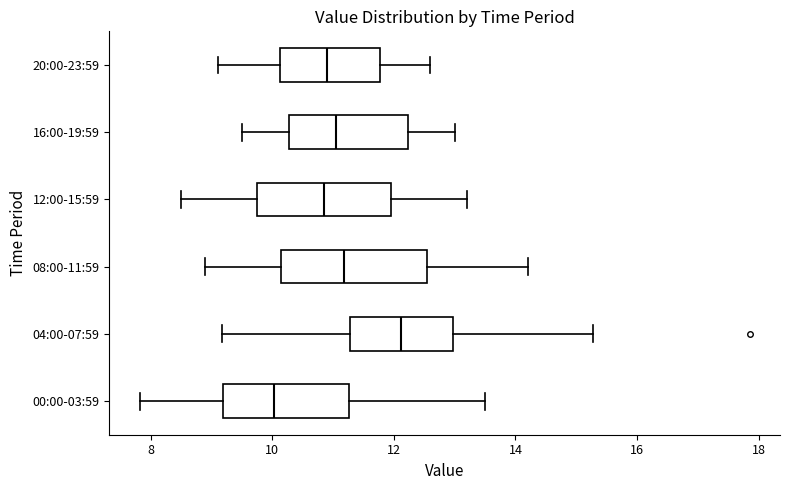

Reading bottom to top, read every box against the x-axis: the position of its median line, the range the box covers, and the ends of its whiskers. The values are not printed on the chart, so give them approximately, as read against the axis.

00:00-03:59: median 10.0, box 9.2 to 11.2, whiskers 7.8 to 13.6
04:00-07:59: median 12.2, box 11.2 to 13.0, whiskers 9.2 to 15.2
08:00-11:59: median 11.2, box 10.2 to 12.6, whiskers 9.0 to 14.2
12:00-15:59: median 10.8, box 9.8 to 12.0, whiskers 8.6 to 13.2
16:00-19:59: median 11.0, box 10.2 to 12.2, whiskers 9.6 to 13.0
20:00-23:59: median 11.0, box 10.2 to 11.8, whiskers 9.2 to 12.6